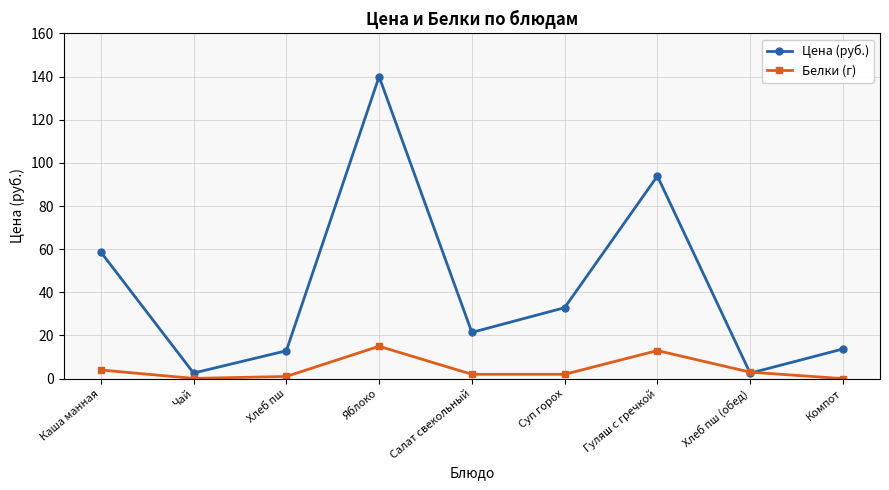

In Белки (г), how many points are higher than both neighbors (excluding endpoints)?

2